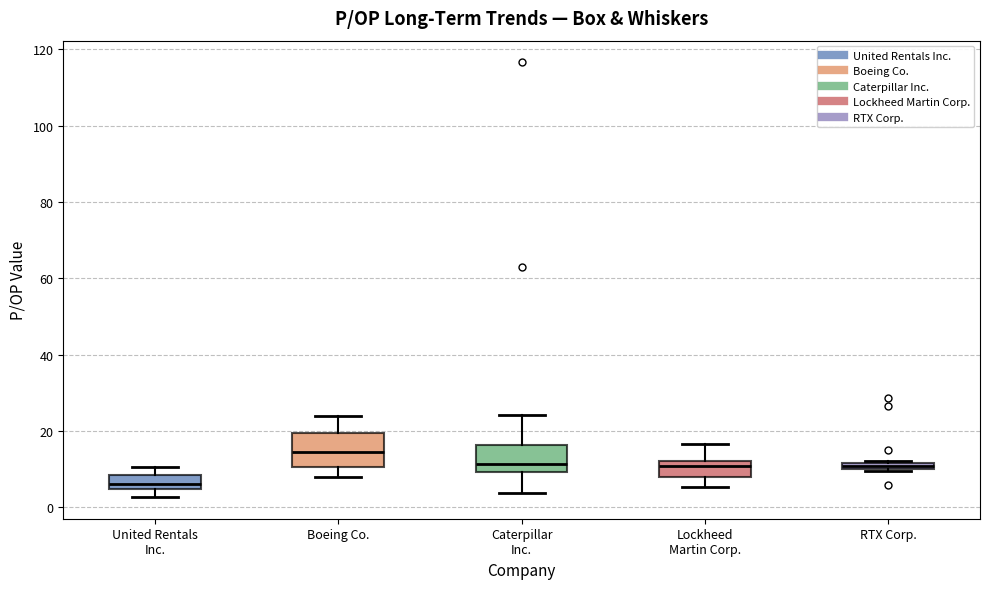

Where is the lower edge of the box for Boeing Co. on the y-axis? The values are not printed on the chart, so give them approximately, as read against the axis.

10